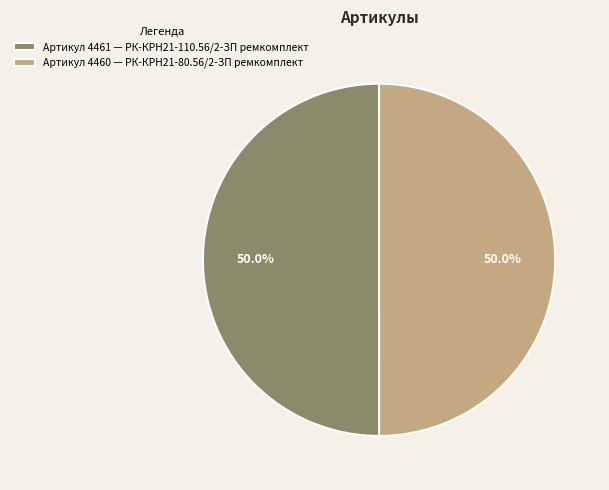

Count the number of slices in the pie.

2